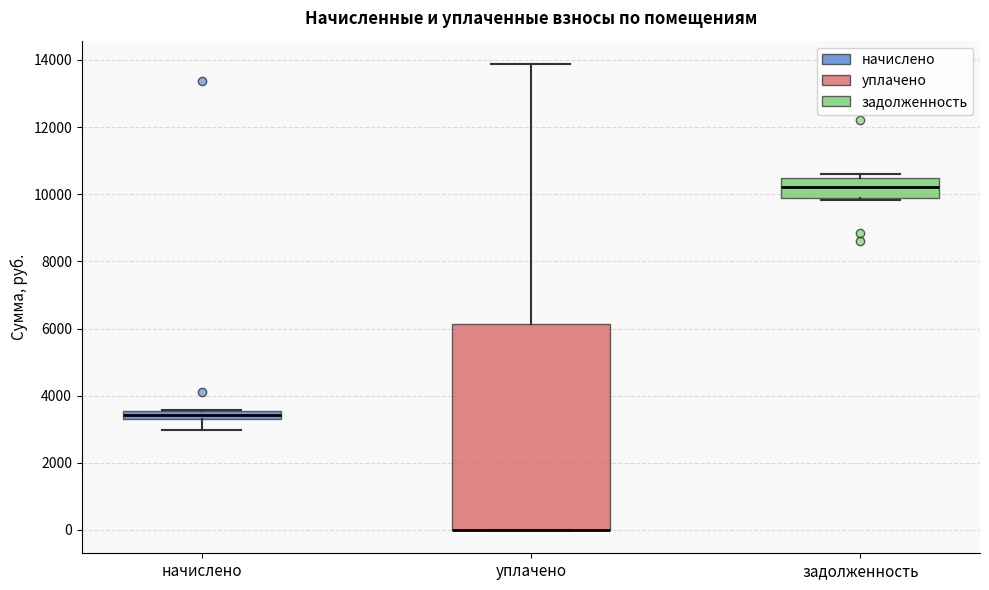

Where does the median line of the box for задолженность sit on the y-axis? The values are not printed on the chart, so give them approximately, as read against the axis.

10200